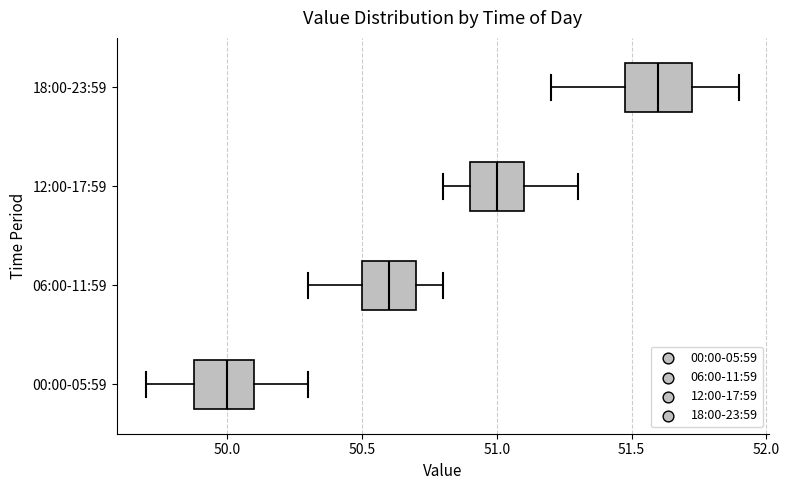

Which box has the furthest to the right median line?

18:00-23:59